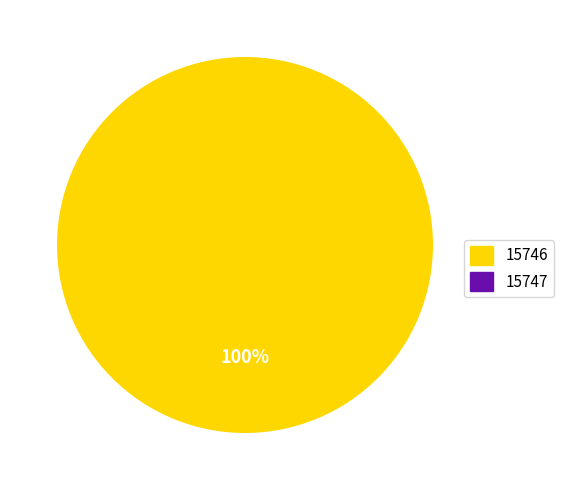

What is the largest slice in the pie chart?

15746